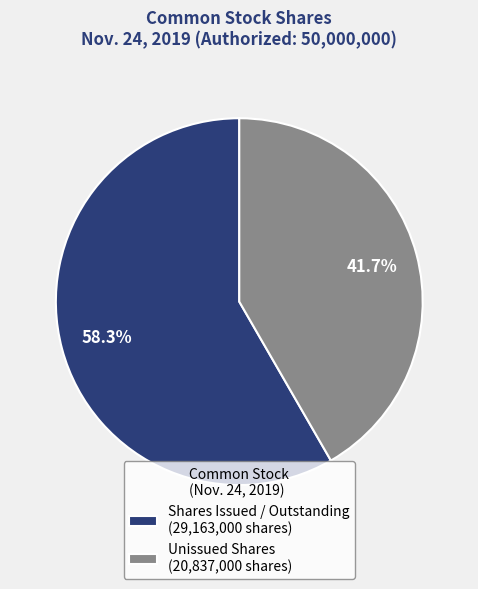

Between Unissued Shares (20,837,000 shares) and Shares Issued / Outstanding (29,163,000 shares), which is larger?

Shares Issued / Outstanding (29,163,000 shares)